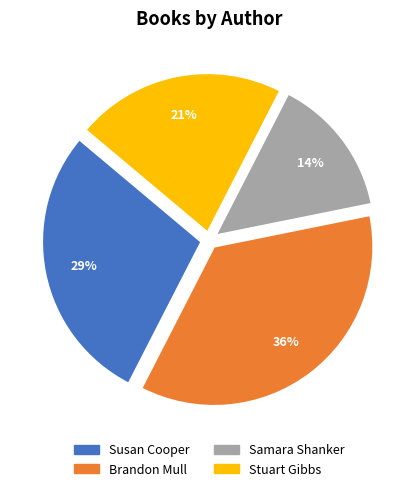

How many slices are in this pie chart?

4